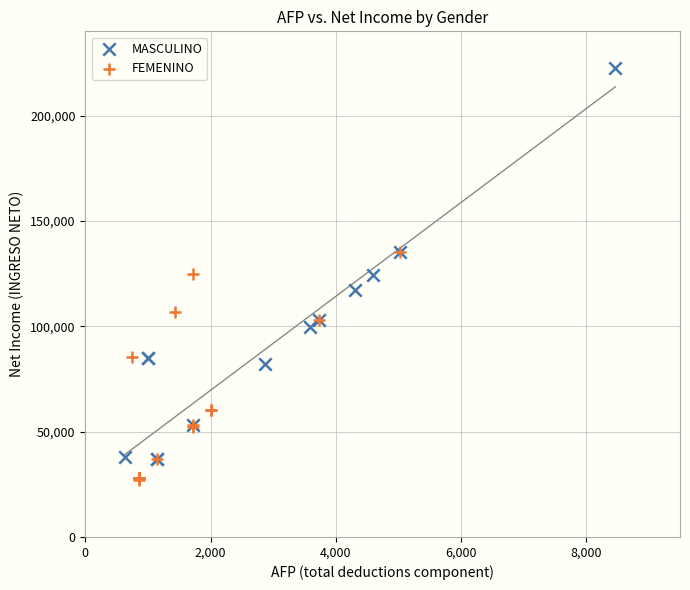

Which series contains the highest Y value?

MASCULINO